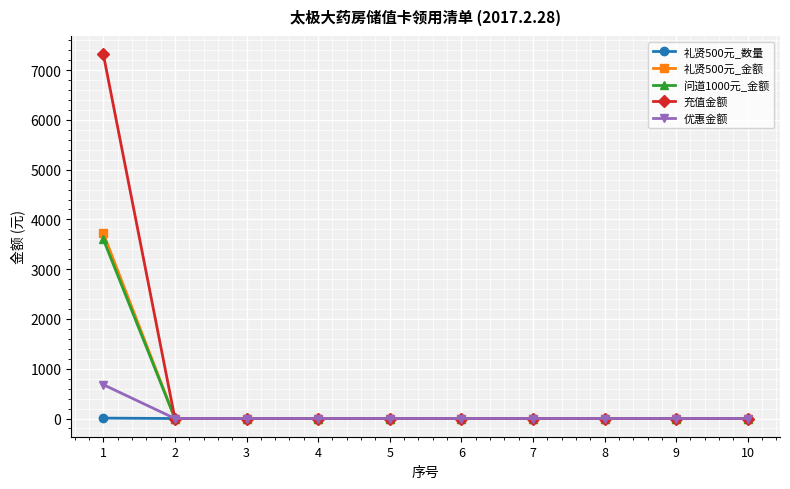

Which series has the largest total across all categories?

充值金额